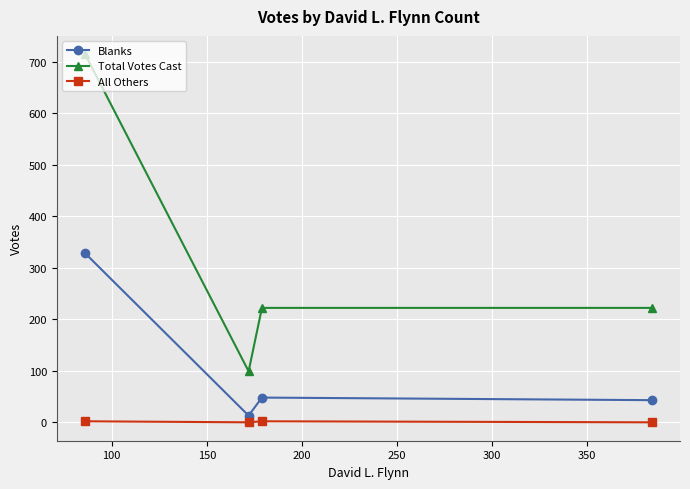

What are all the series names shown in the legend?

Blanks, Total Votes Cast, All Others